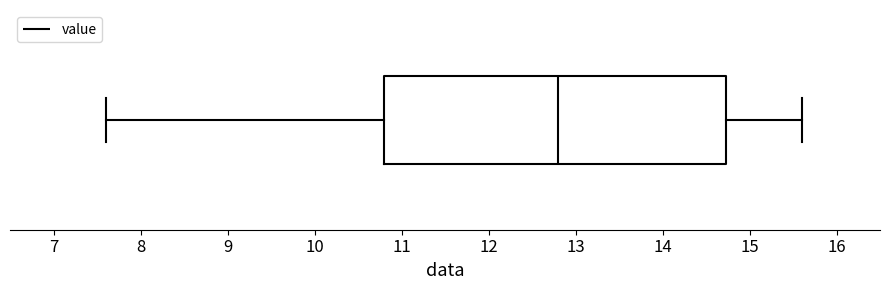

Read this box plot against the x-axis: the position of the median line, the range covered by the box, and the ends of both whiskers. The values are not printed on the chart, so give them approximately, as read against the axis.

median 12.8, box 10.8 to 14.7, whiskers 7.6 to 15.6